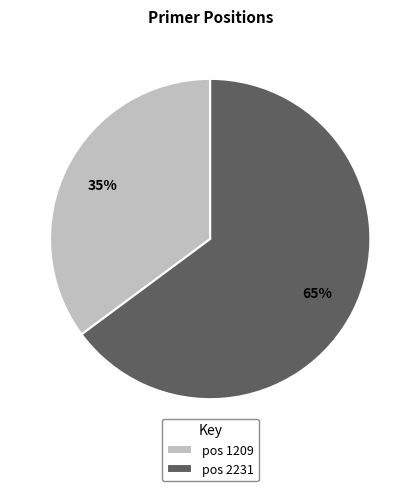

To the nearest percent, what portion does pos 1209 represent?

35%